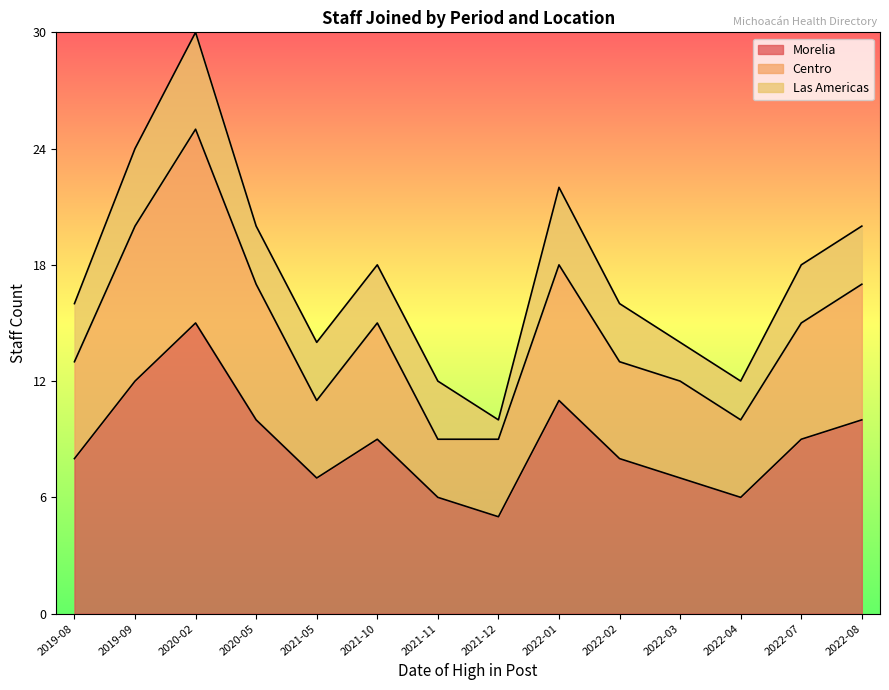

The value of Morelia at 2022-04 is 6. True or false?

True